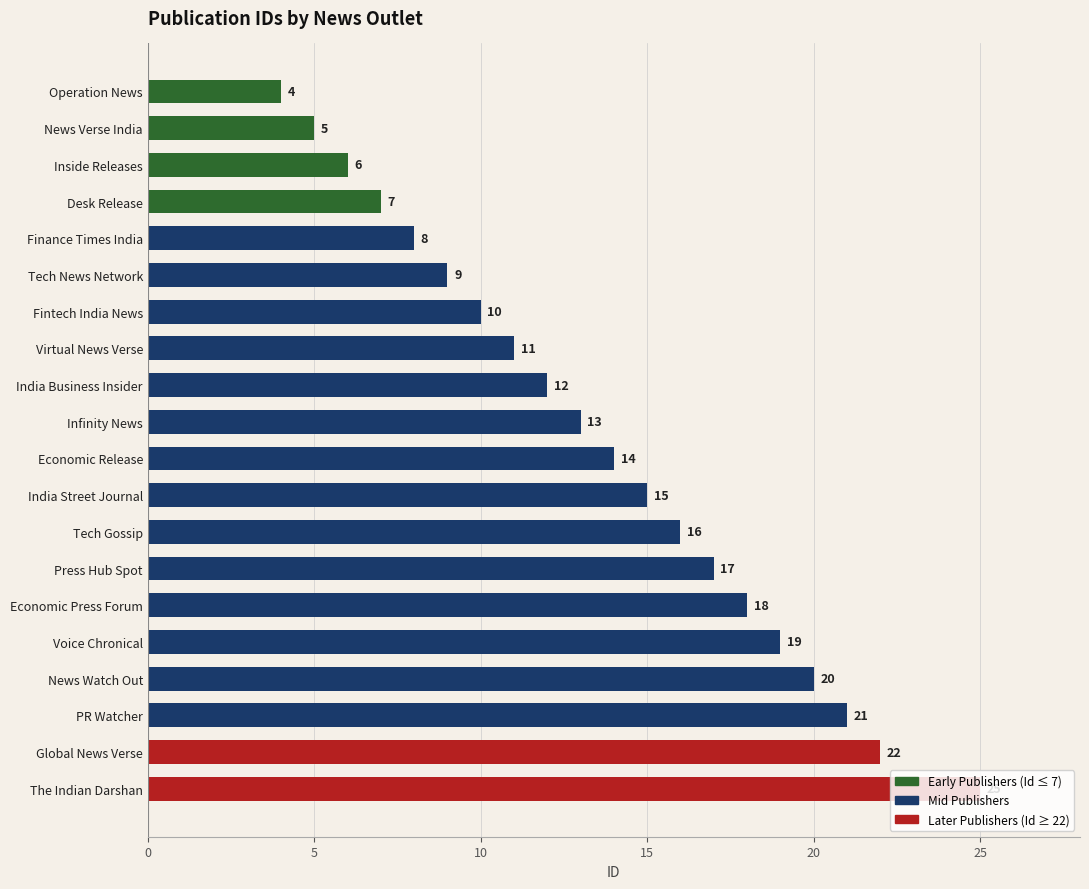

How many categories are shown in the chart?

20